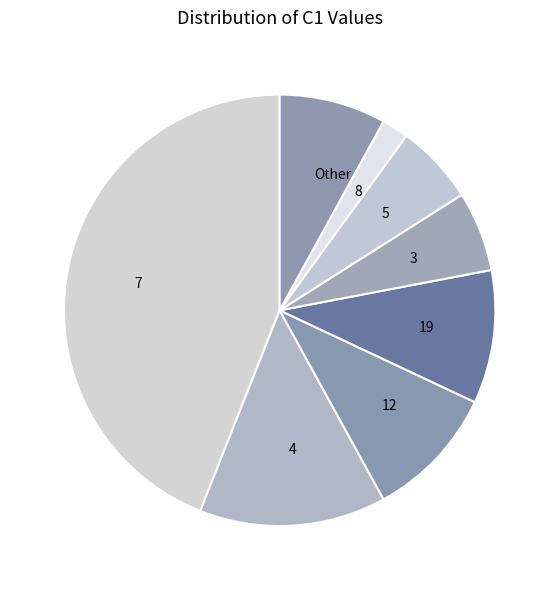

The 19 slice represents 17% of the pie. True or false?

False